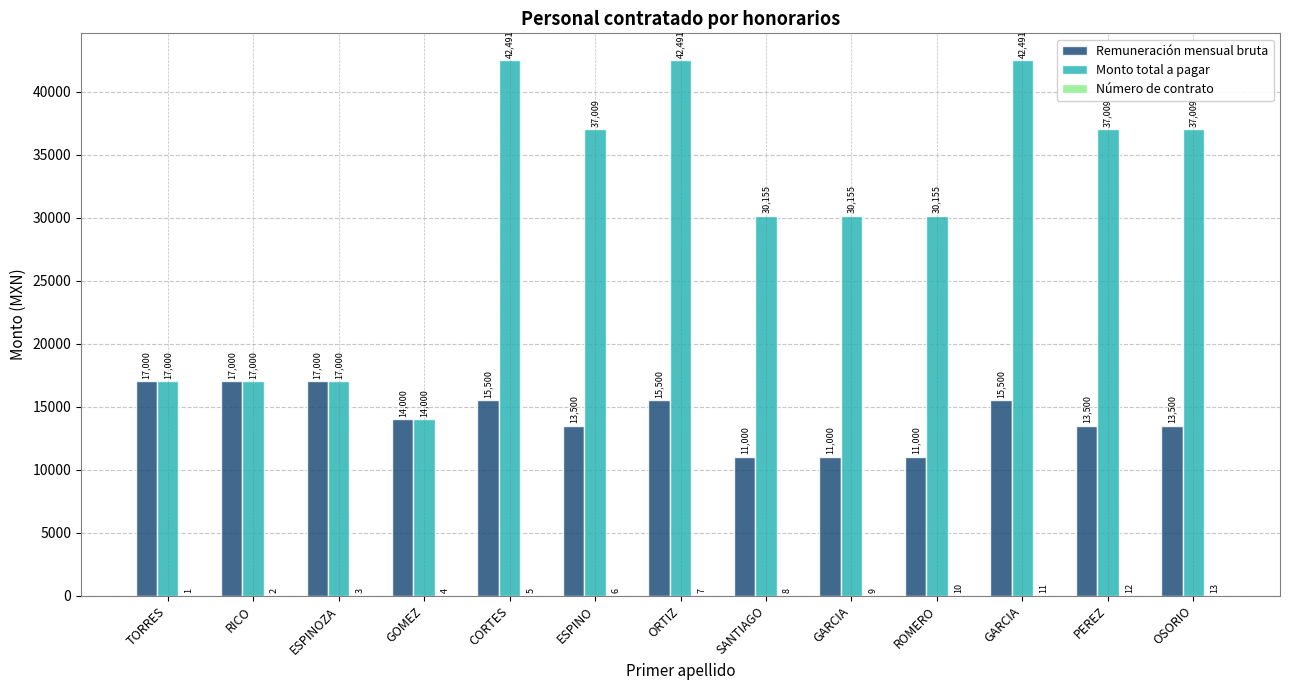

Count the number of categories in the chart.

13